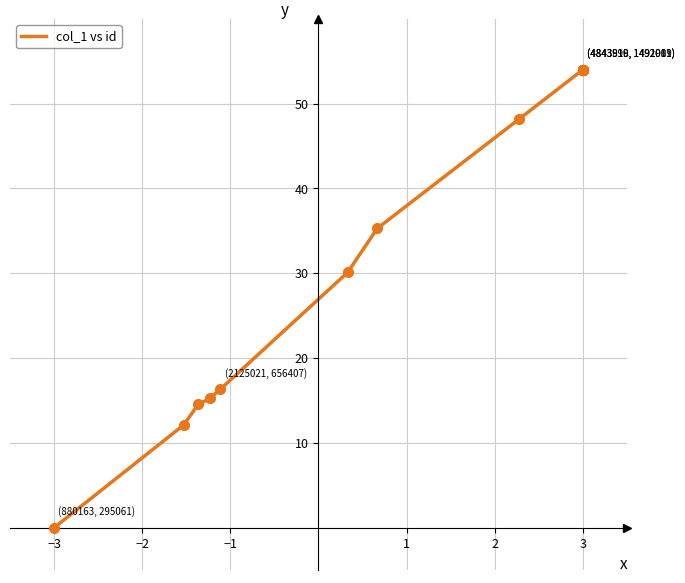

What is the greatest value displayed?

54.0